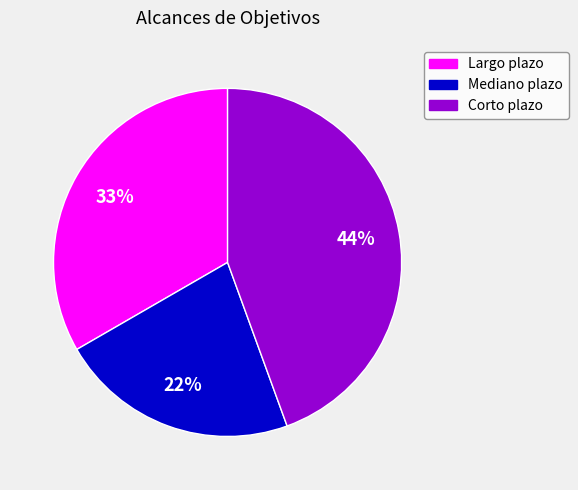

Combined, do Mediano plazo and Largo plazo account for over 50%?

Yes